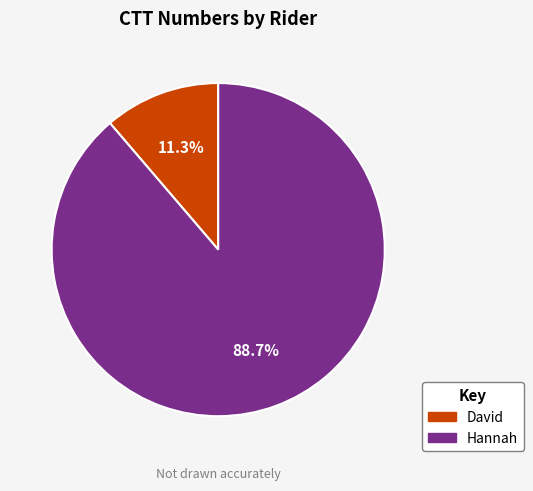

Count the number of slices in the pie.

2